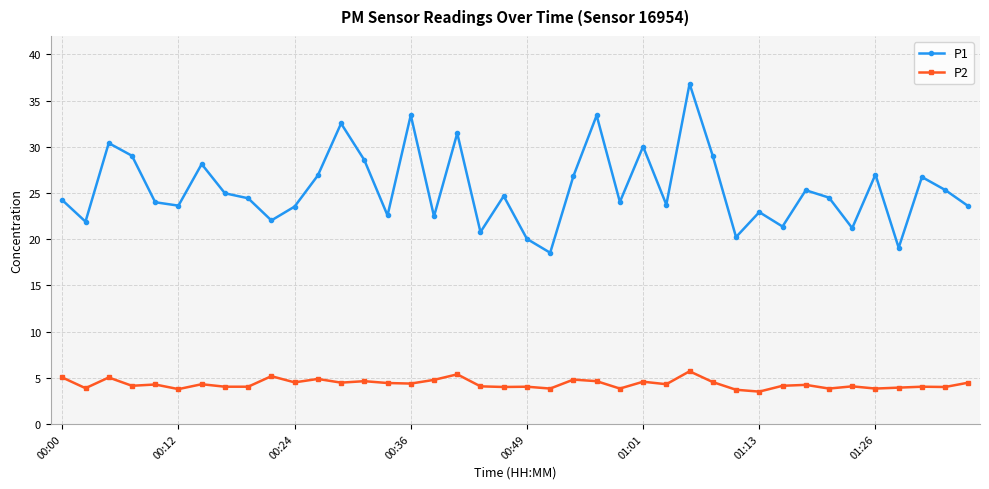

Which series has the largest total across all categories?

P1